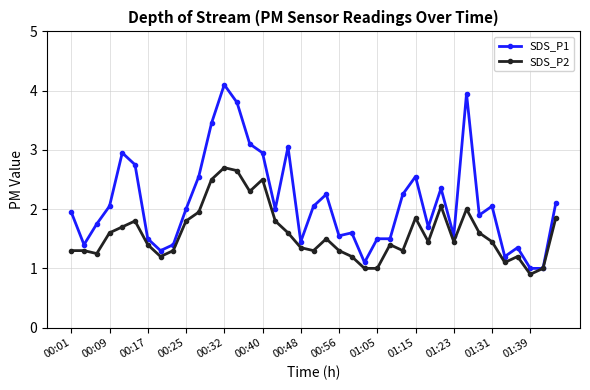

What is the lowest value of the SDS_P1 series?

1.0